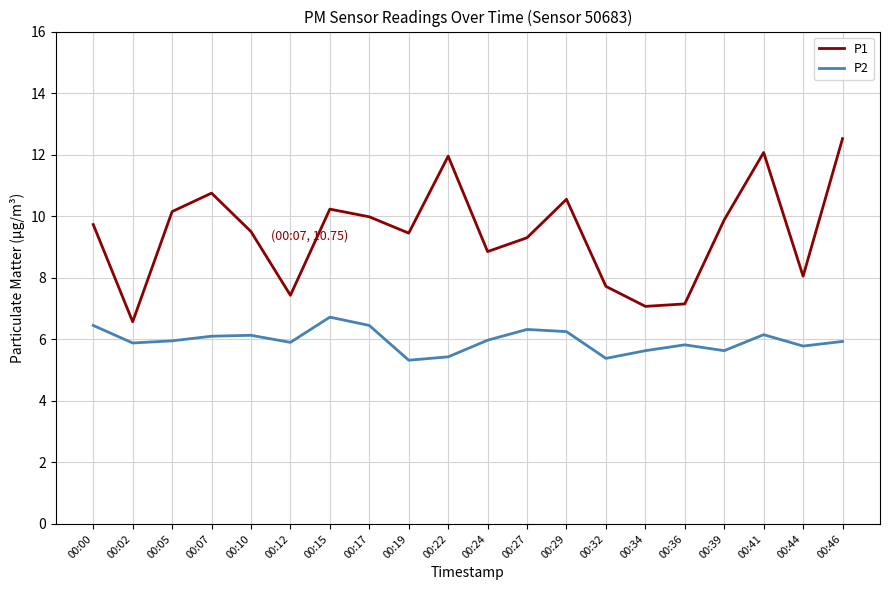

True or false: P1 and P2 cross at least once.

False